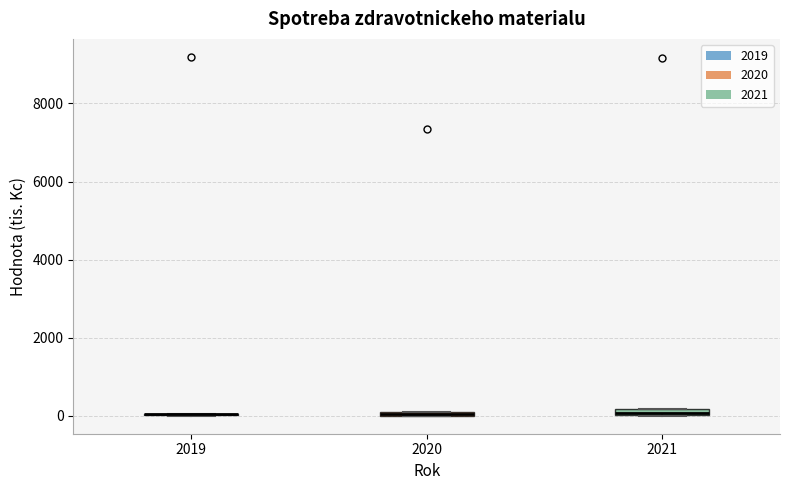

Where is the lower edge of the box at x = 2021 on the y-axis? The values are not printed on the chart, so give them approximately, as read against the axis.

0